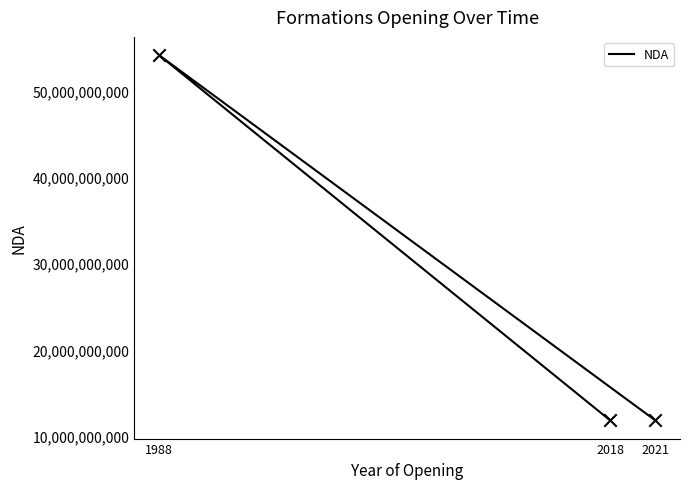

Approximately how many times larger is the value at 2021 compared to 2018?

1.0